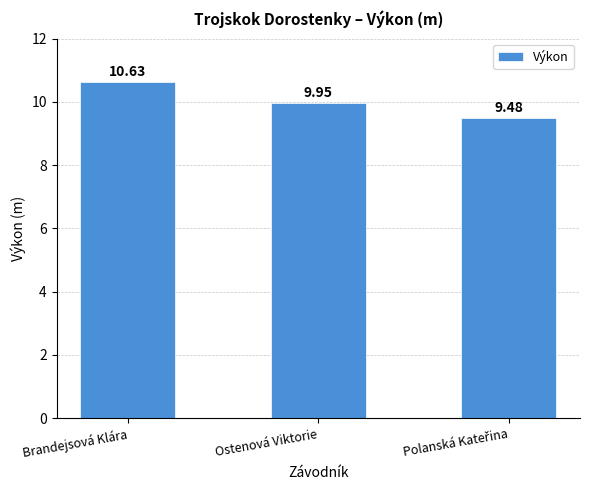

Between Ostenová Viktorie and Brandejsová Klára, which is larger?

Brandejsová Klára